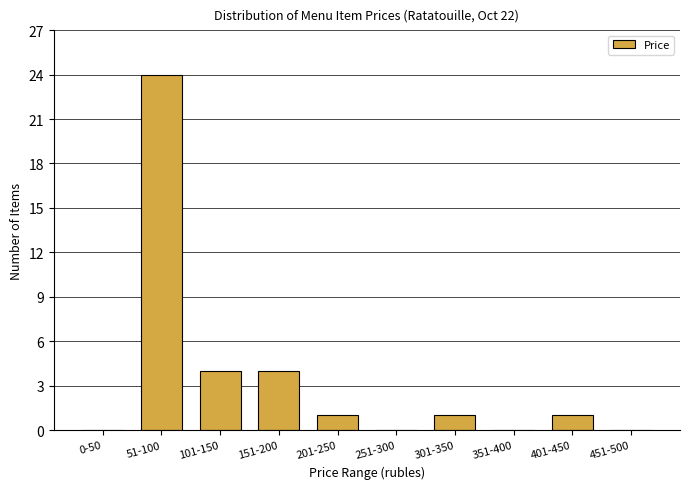

Reading right to left, list all the values displayed in this chart.

451-500=0	401-450=1	351-400=0	301-350=1	251-300=0	201-250=1	151-200=4	101-150=4	51-100=24	0-50=0